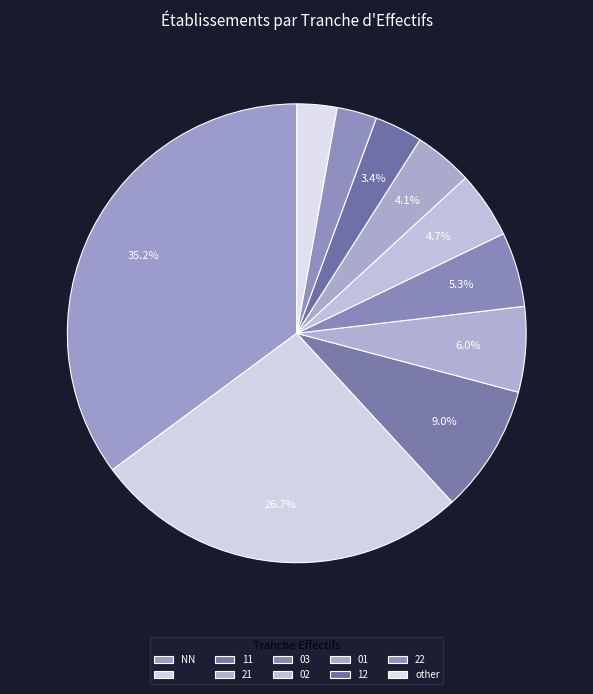

Count the number of slices in the pie.

10